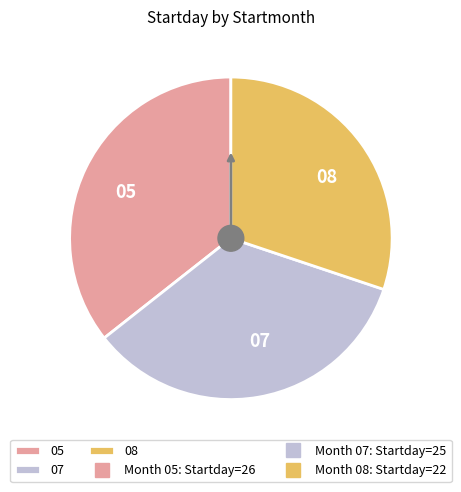

Which category has the smallest portion of the pie?

08